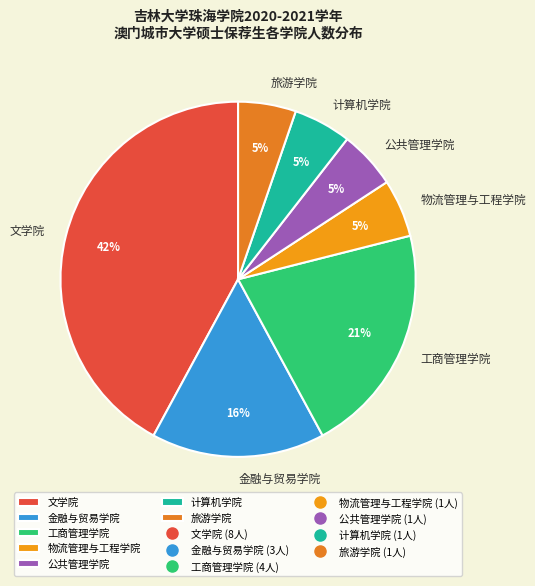

To the nearest percent, what is the average slice percentage?

14%